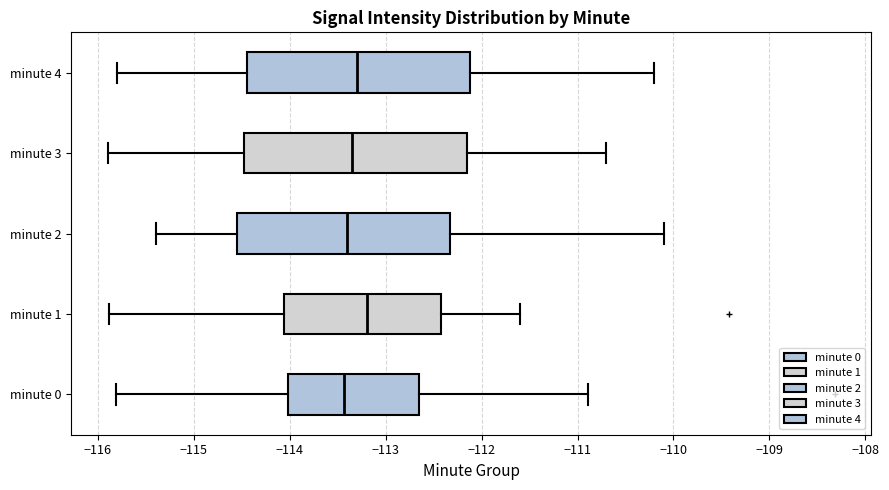

Reading bottom to top, transcribe this box plot: for each box, give where its median line is, the range the box spans, and where its two whiskers end, as read against the x-axis. The values are not printed on the chart, so give them approximately, as read against the axis.

minute 0: median -113.4, box -114.0 to -112.6, whiskers -115.8 to -110.9
minute 1: median -113.2, box -114.1 to -112.4, whiskers -115.9 to -111.6
minute 2: median -113.4, box -114.5 to -112.3, whiskers -115.4 to -110.1
minute 3: median -113.3, box -114.5 to -112.1, whiskers -115.9 to -110.7
minute 4: median -113.3, box -114.4 to -112.1, whiskers -115.8 to -110.2